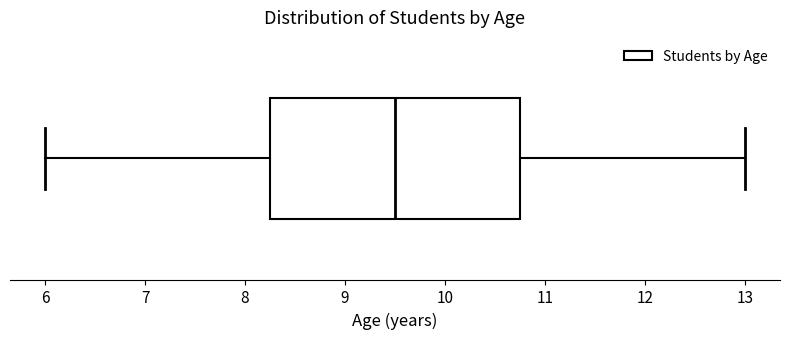

Where does the median line of the box sit on the x-axis? The values are not printed on the chart, so give them approximately, as read against the axis.

9.5